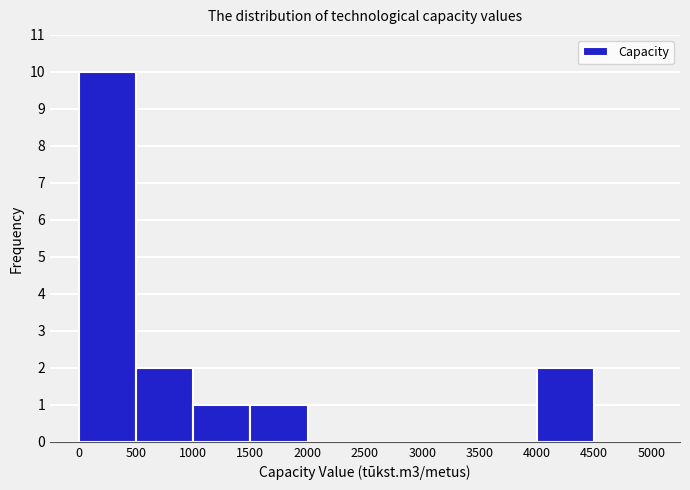

Over which range of the x-axis is the bar tallest?

0 to 500